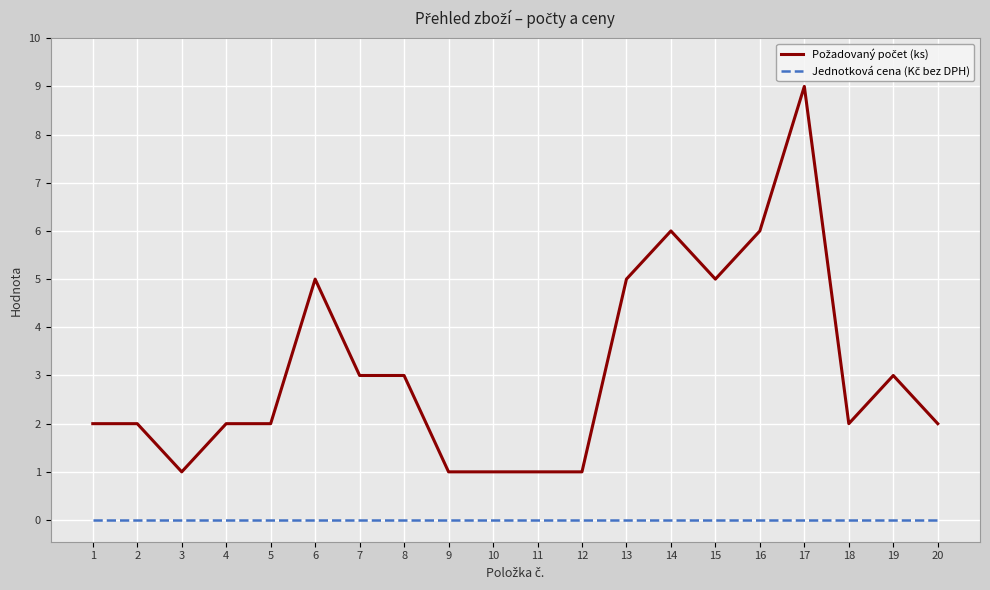

What is the maximum value shown in the chart?

9